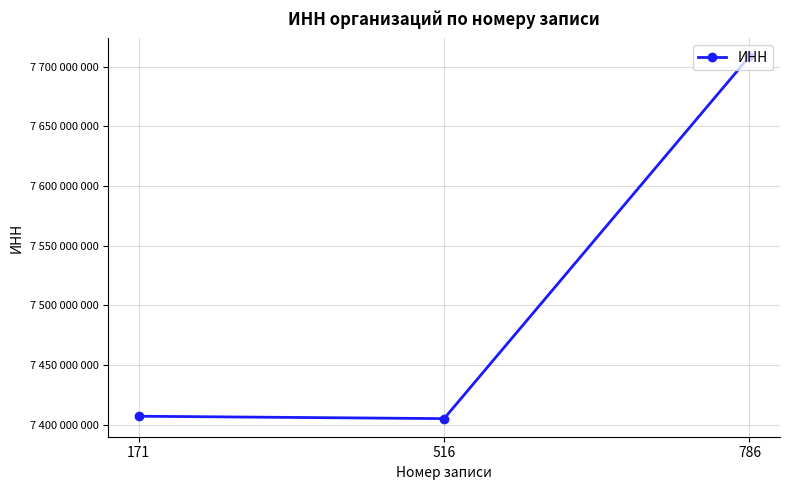

Where is the data nearest to the value 7556753497?

171